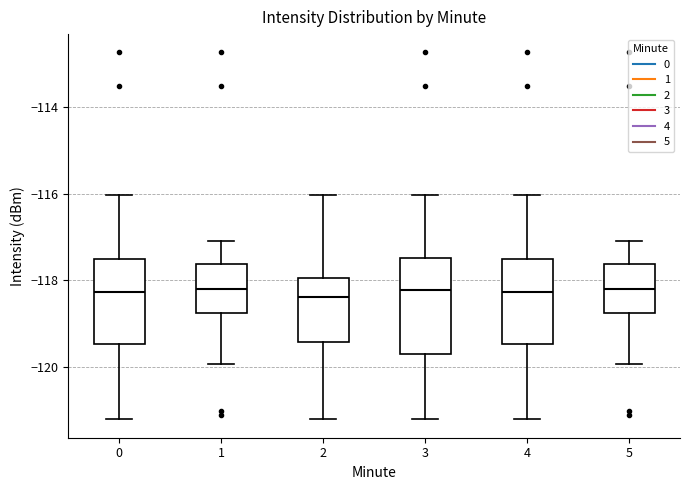

Reading left to right, read every box against the y-axis: the position of its median line, the range the box covers, and the ends of its whiskers. The values are not printed on the chart, so give them approximately, as read against the axis.

0: median -118.2, box -119.4 to -117.6, whiskers -121.2 to -116.0
1: median -118.2, box -118.8 to -117.6, whiskers -120.0 to -117.0
2: median -118.4, box -119.4 to -118.0, whiskers -121.2 to -116.0
3: median -118.2, box -119.8 to -117.4, whiskers -121.2 to -116.0
4: median -118.2, box -119.4 to -117.6, whiskers -121.2 to -116.0
5: median -118.2, box -118.8 to -117.6, whiskers -120.0 to -117.0